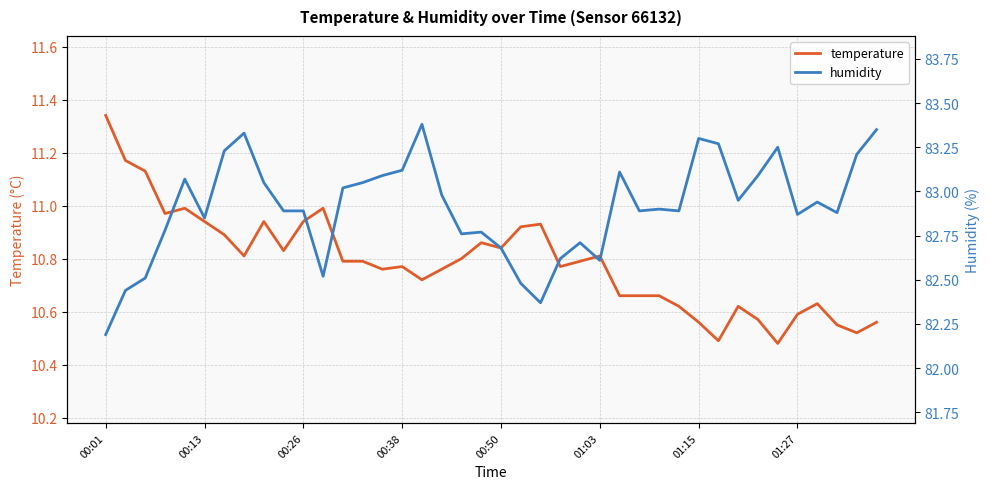

Is it true that humidity equals 119.9 at 38?

False